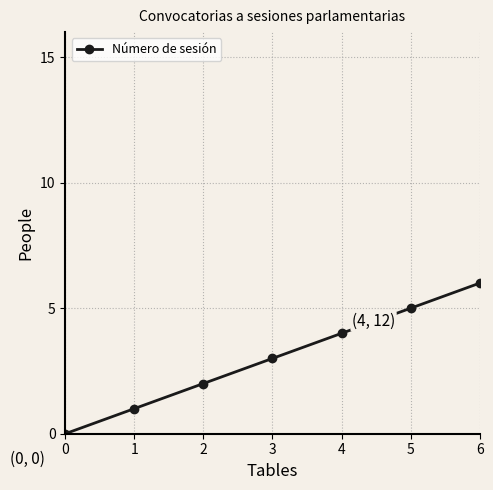

What is the maximum value shown in the chart?

12